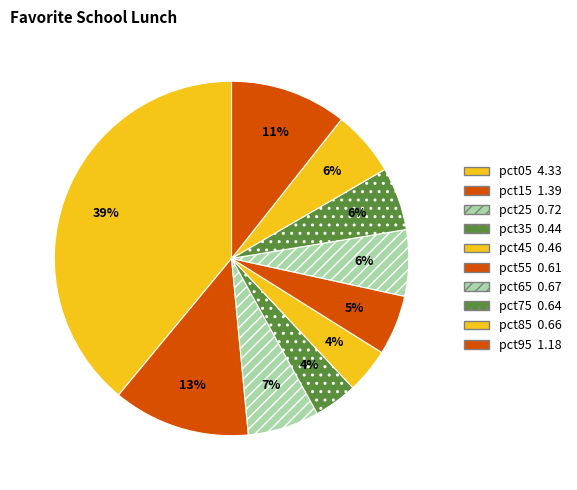

To the nearest percent, what is the difference between the pct85 and pct55 slice percentages?

1%